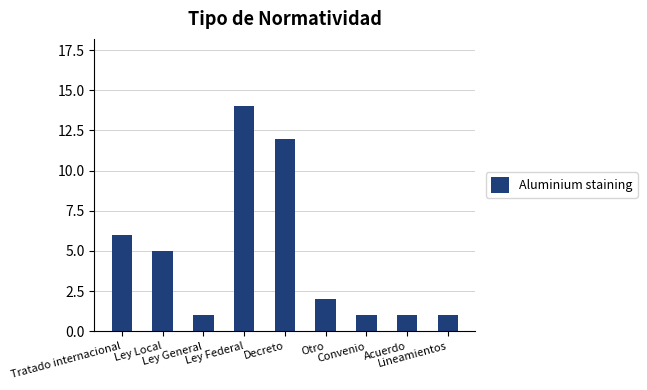

True or false: the data shows 1 at Lineamientos.

True